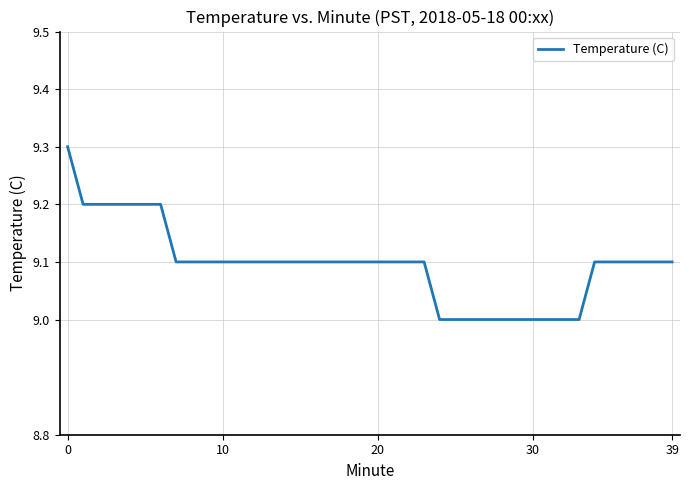

What is the greatest value displayed?

9.3